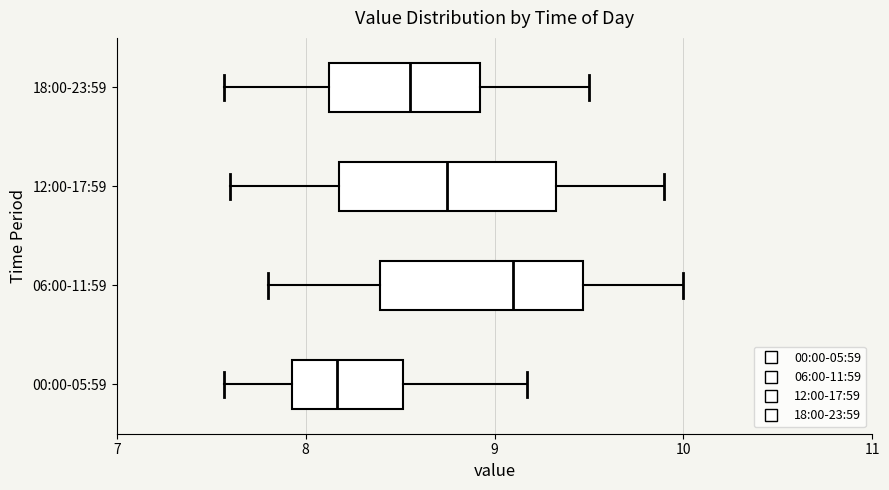

Which box has the furthest to the right median line?

06:00-11:59